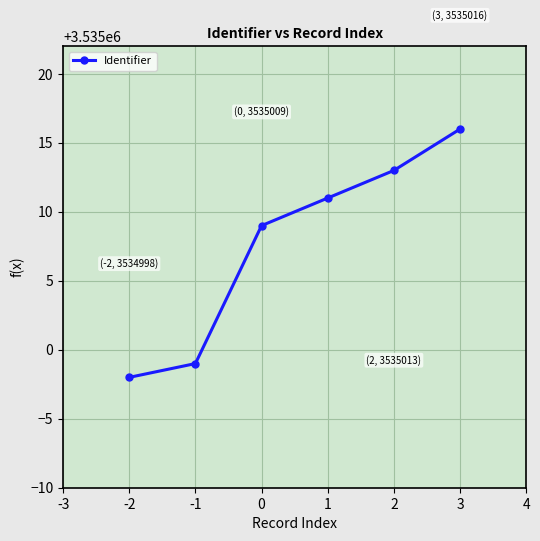

Approximately how many times larger is the value at 2 compared to 1?

1.0